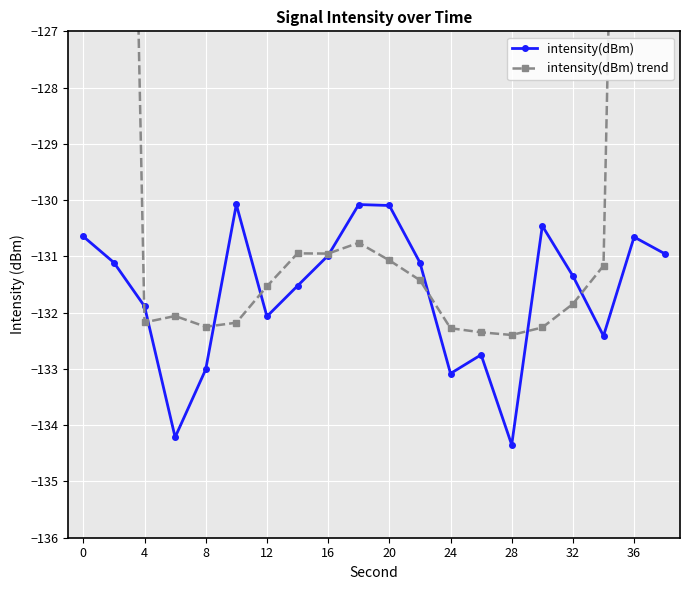

Does the chart display data point markers on the line(s)?

Yes